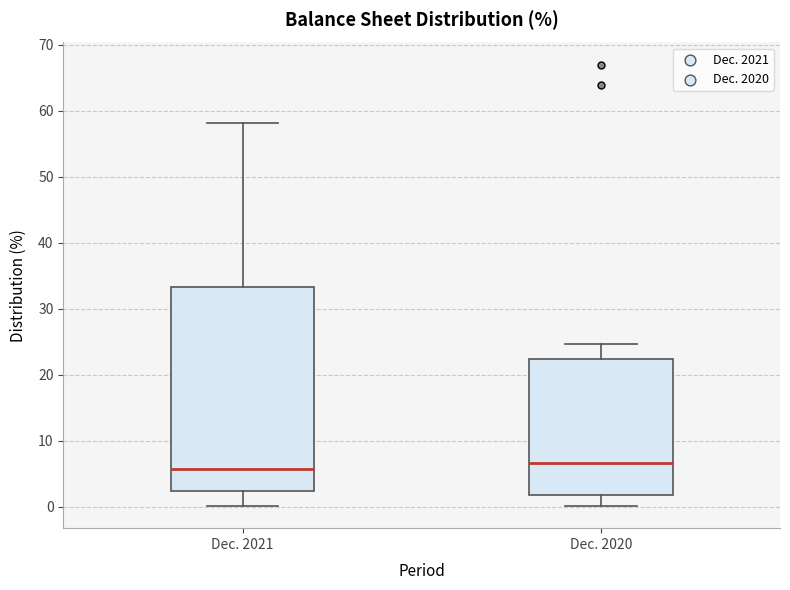

Where is the upper edge of the box for Dec. 2020 on the y-axis? The values are not printed on the chart, so give them approximately, as read against the axis.

22